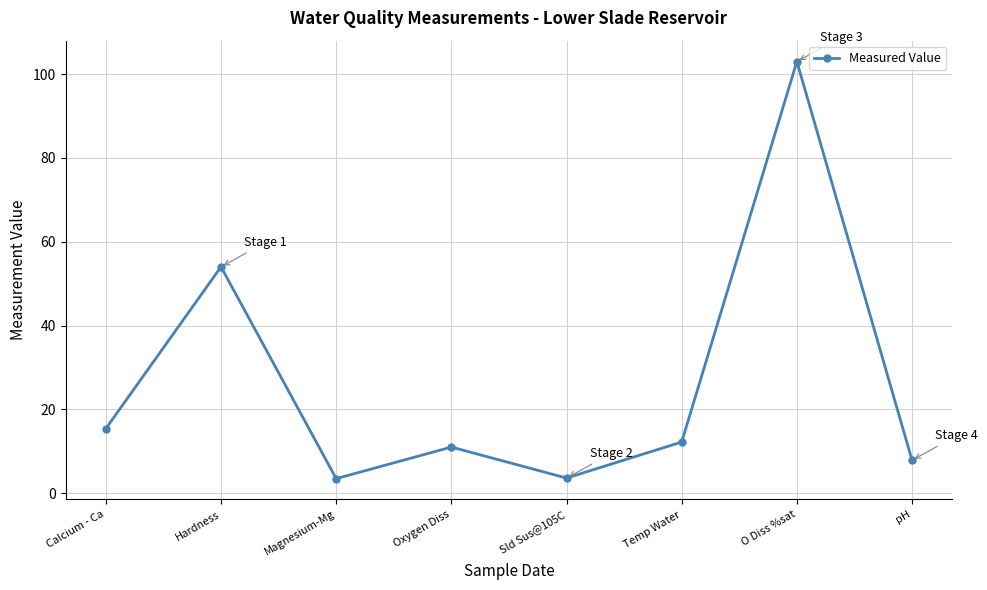

Which has a higher value, Oxygen Diss or pH?

Oxygen Diss